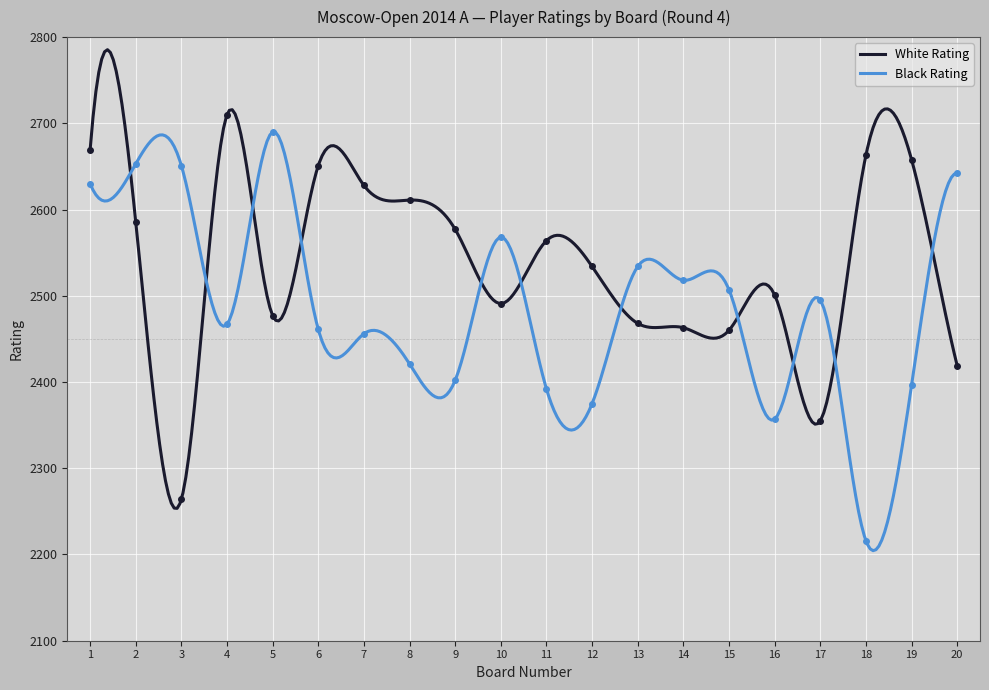

Reading left to right, what are all the values shown in this chart?

White Rating: 1=2669	2=2586	3=2264	4=2710	5=2477	6=2651	7=2628	8=2611	9=2577	10=2491	11=2564	12=2534	13=2468	14=2463	15=2460	16=2501	17=2355	18=2663	19=2658	20=2419
Black Rating: 1=2630	2=2653	3=2651	4=2467	5=2690	6=2461	7=2456	8=2421	9=2402	10=2568	11=2392	12=2375	13=2534	14=2518	15=2507	16=2357	17=2495	18=2216	19=2396	20=2642